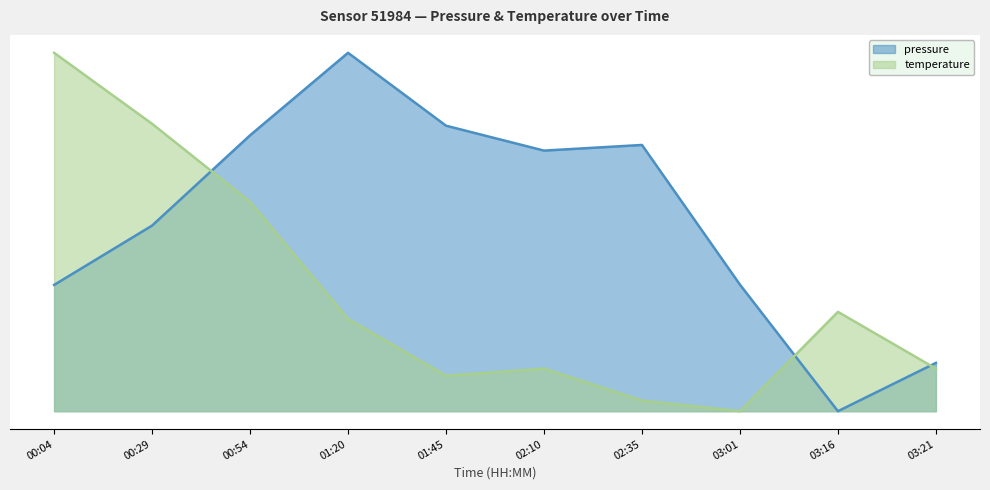

In pressure, how many points are lower than both neighbors (excluding endpoints)?

2